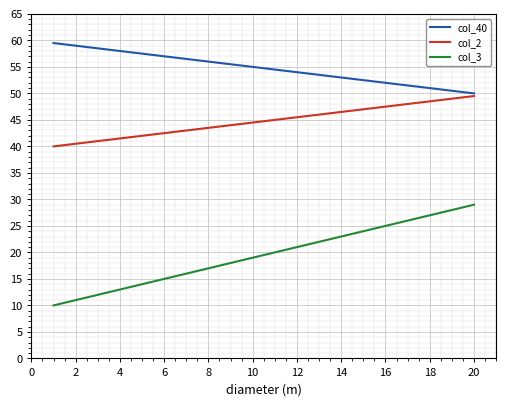

What is the maximum value for col_3?

29.0